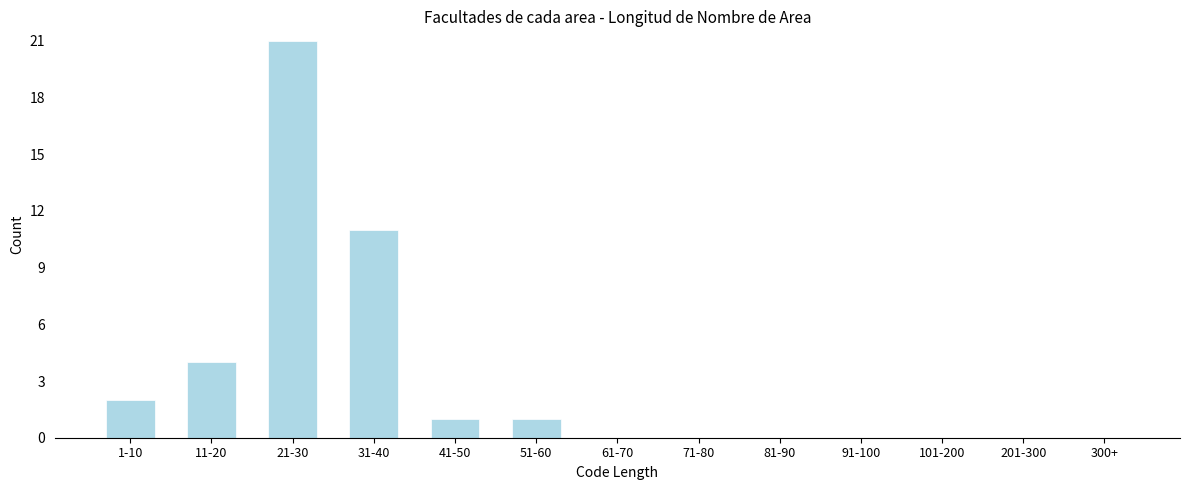

Reading left to right, extract all data points from this chart.

1-10=2	11-20=4	21-30=21	31-40=11	41-50=1	51-60=1	61-70=0	71-80=0	81-90=0	91-100=0	101-200=0	201-300=0	300+=0